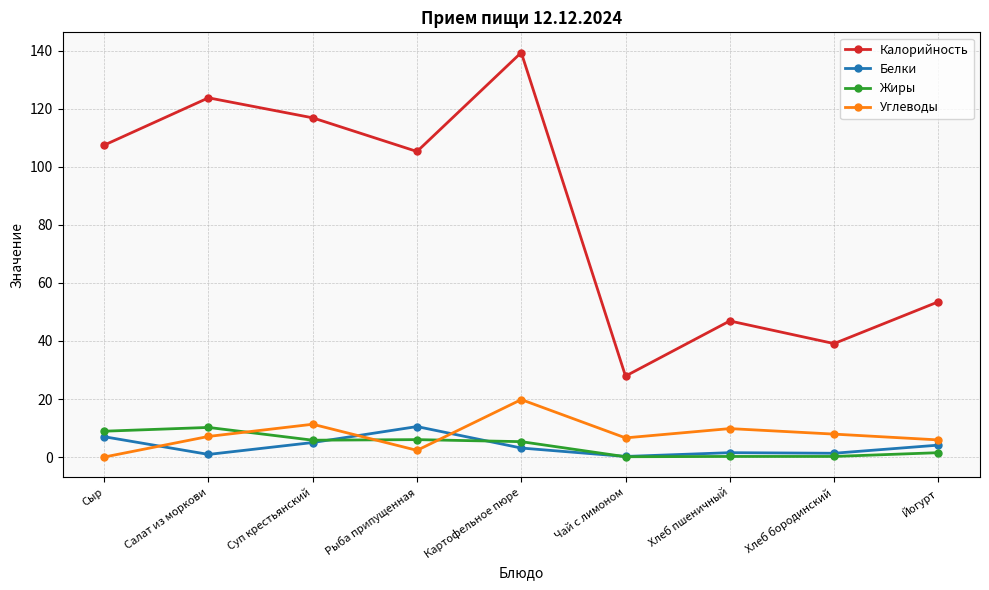

The value of Калорийность at Картофельное пюре is 86.7. True or false?

False